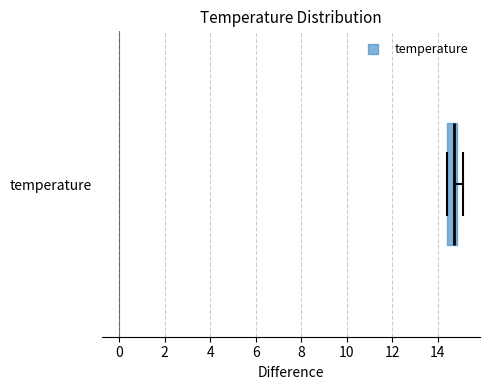

Transcribe this box plot: give where the median line is, the range the box spans, and where the two whiskers end, as read against the x-axis. The values are not printed on the chart, so give them approximately, as read against the axis.

median 14.8 (just left of the box's right edge), box 14.4 to 14.8, whiskers 14.4 to 15.2